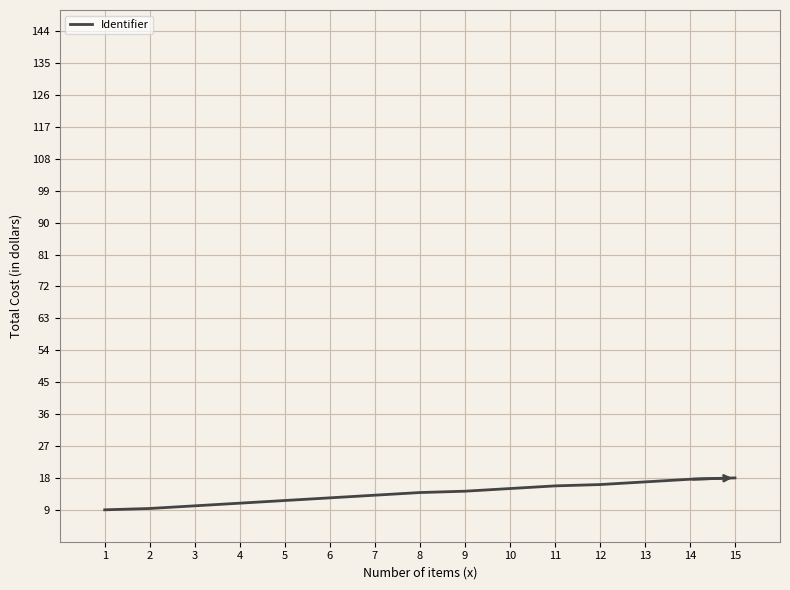

What is the smallest value displayed?

9.0